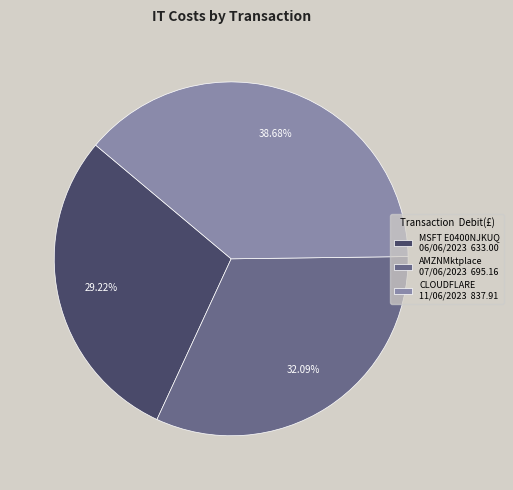

How many segments does this pie chart have?

3